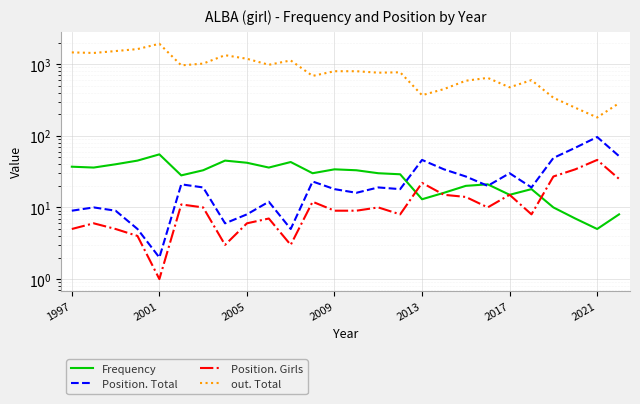

How many interior local valleys does the Frequency series have?

7